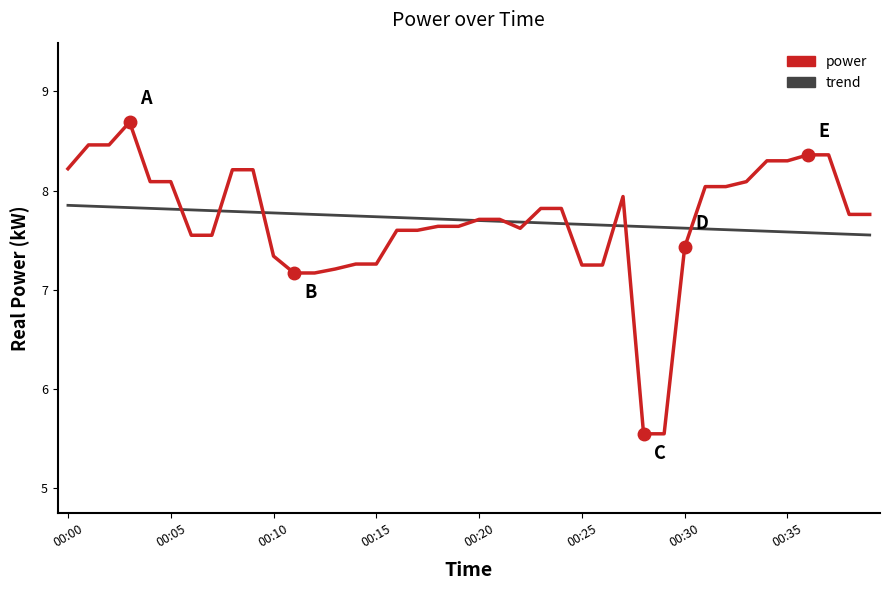

What is the sum of all power values?

308.1